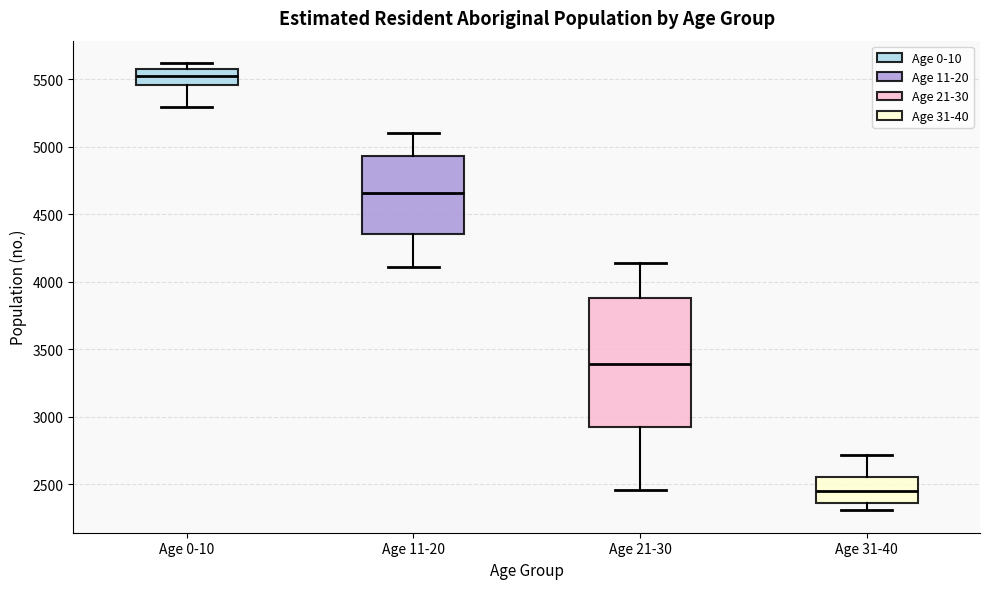

Which box is the tallest, from its lower edge to its upper edge?

Age 21-30